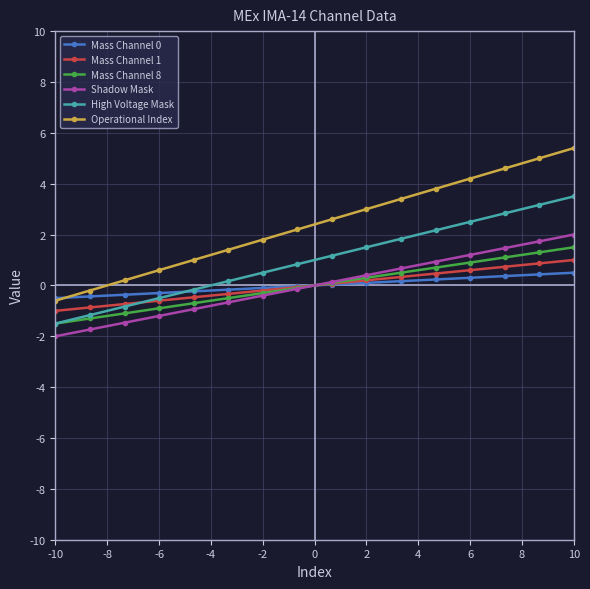

Which series has the largest total across all categories?

Operational Index